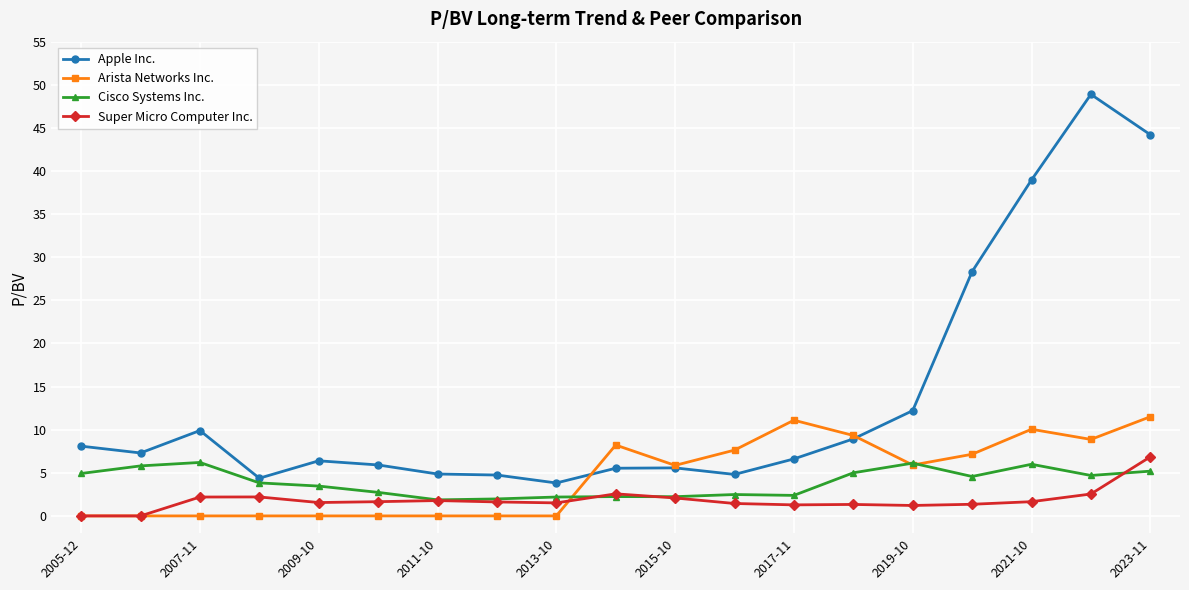

In Super Micro Computer Inc., how many points are higher than both neighbors (excluding endpoints)?

4